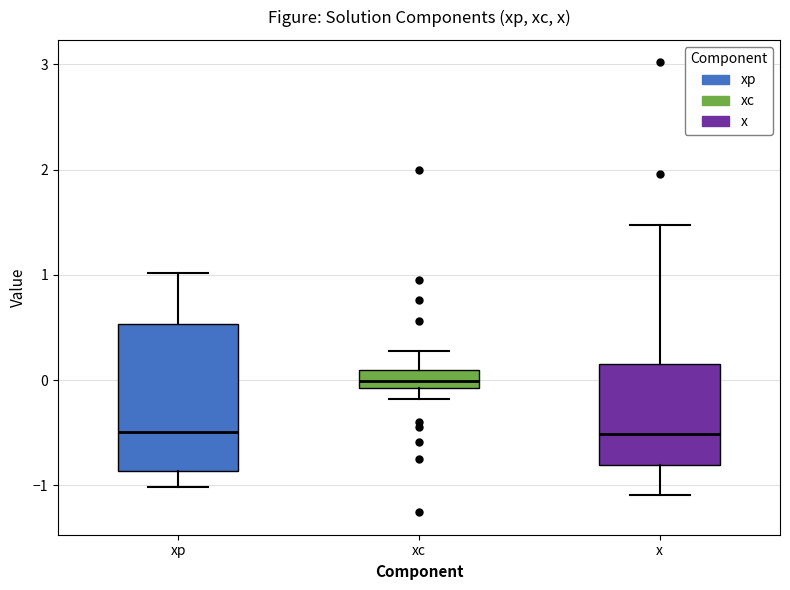

Reading left to right, transcribe this box plot: for each box, give where its median line is, the range the box spans, and where its two whiskers end, as read against the y-axis. The values are not printed on the chart, so give them approximately, as read against the axis.

xp: median -0.5, box -0.9 to 0.5, whiskers -1.0 to 1.0
xc: median 0.0, box -0.1 to 0.1, whiskers -0.2 to 0.3
x: median -0.5, box -0.8 to 0.1, whiskers -1.1 to 1.5